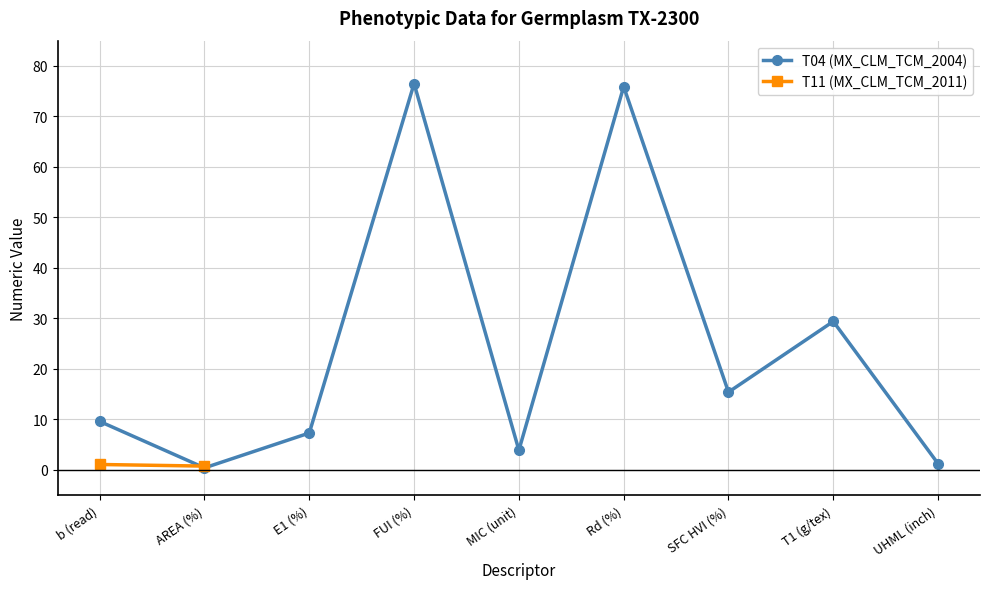

Is this an area chart (filled region under the line)?

No